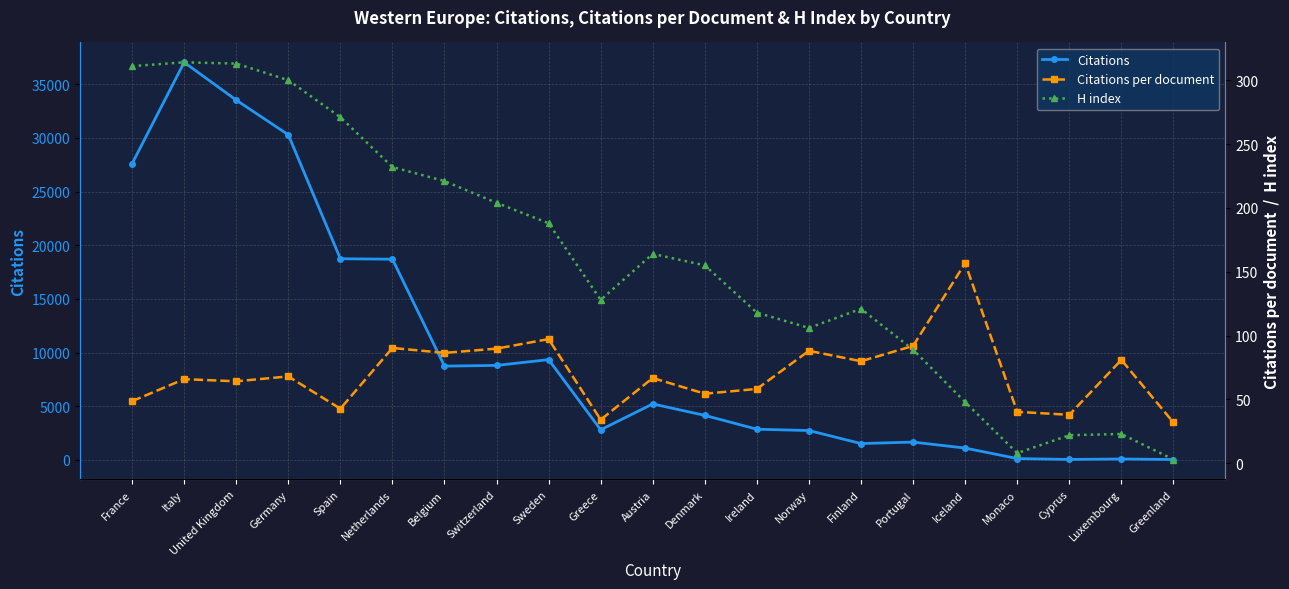

What is the value of the H index point at the 6th from the left?

232.0